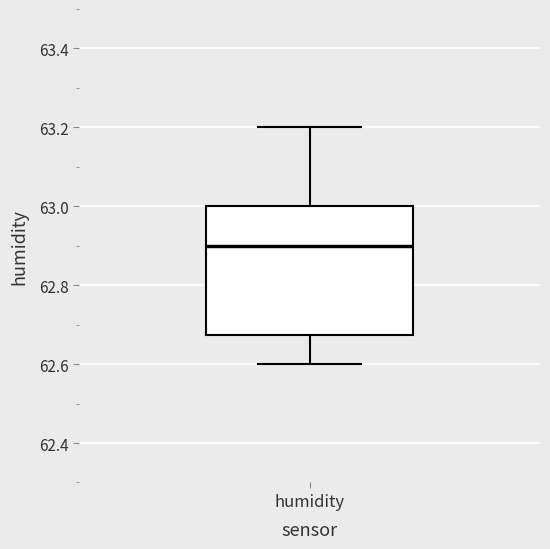

Transcribe this box plot: give where the median line is, the range the box spans, and where the two whiskers end, as read against the y-axis. The values are not printed on the chart, so give them approximately, as read against the axis.

median 62.90, box 62.68 to 63.00, whiskers 62.60 to 63.20